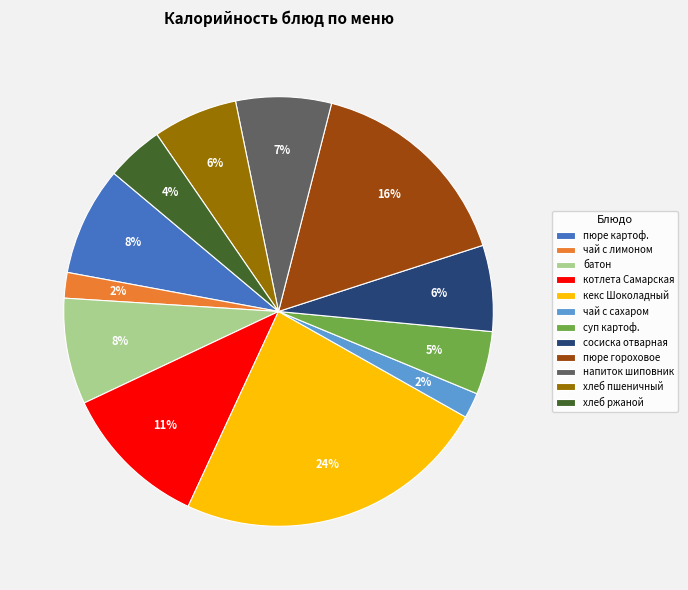

To the nearest percent, what portion does хлеб ржаной represent?

4%